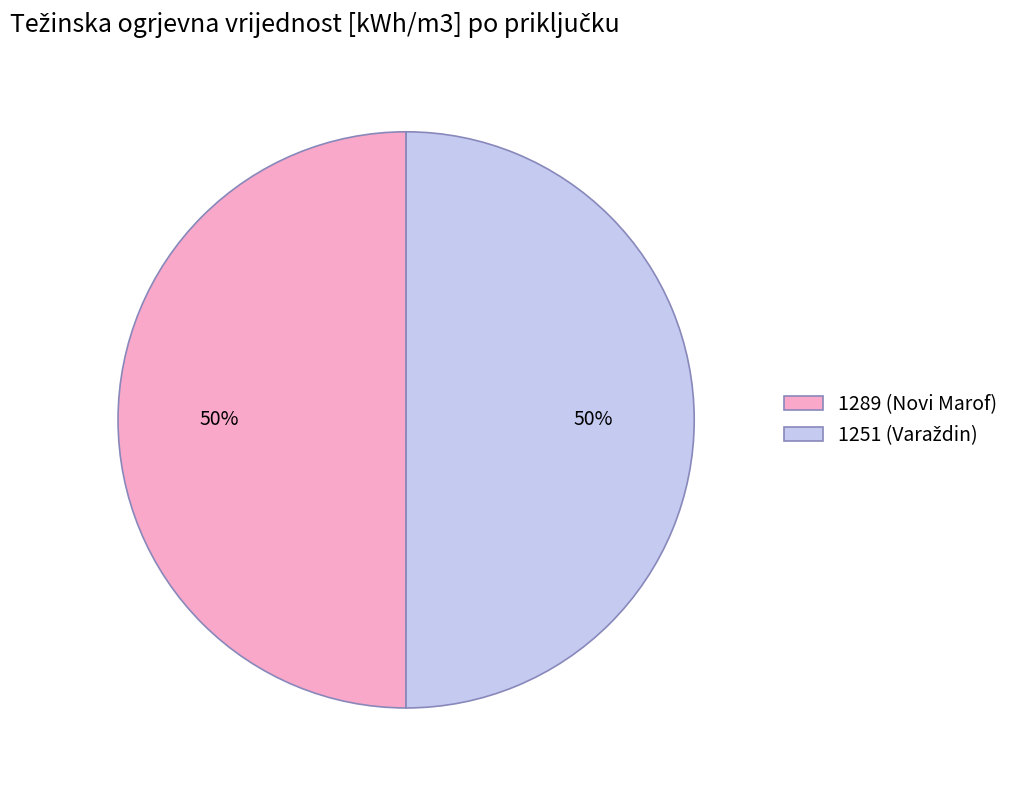

To the nearest percent, what percentage of the pie is 1289 (Novi Marof)?

50%